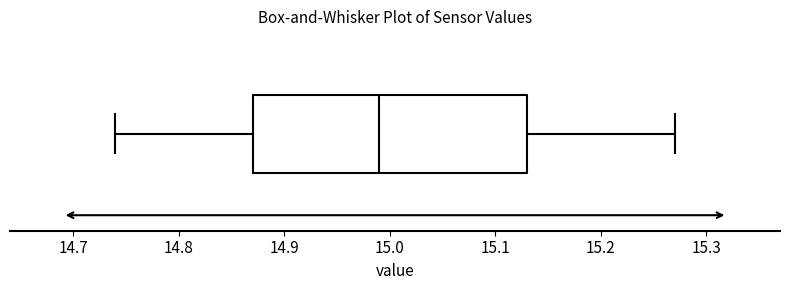

Read this box plot against the x-axis: the position of the median line, the range covered by the box, and the ends of both whiskers. The values are not printed on the chart, so give them approximately, as read against the axis.

median 14.99, box 14.87 to 15.13, whiskers 14.74 to 15.27